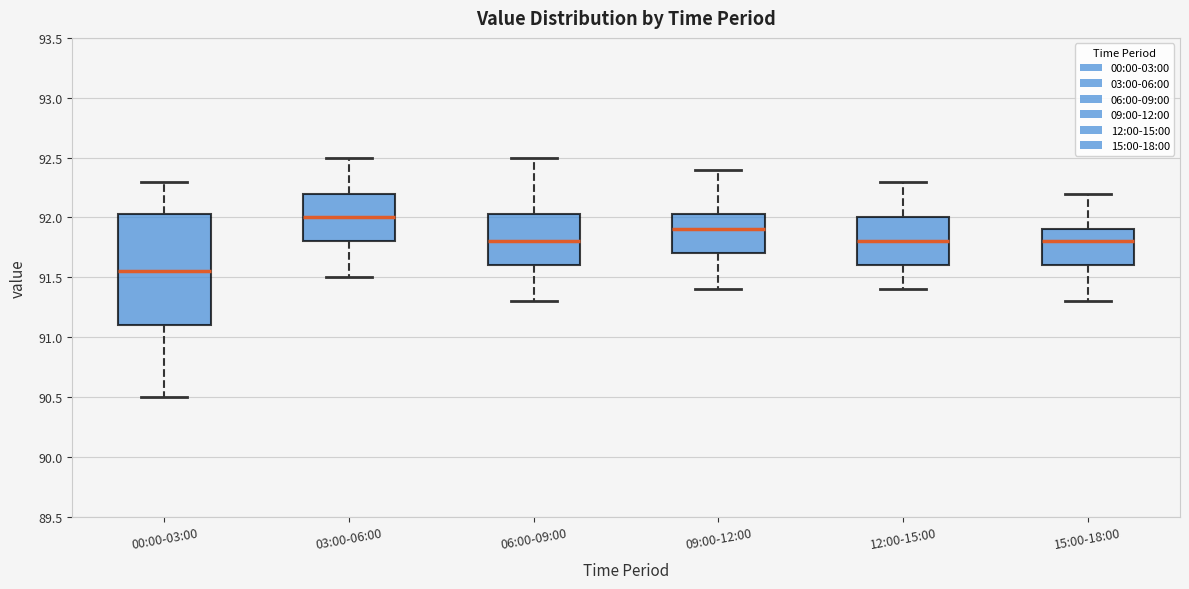

Which box's median line is the highest?

03:00-06:00